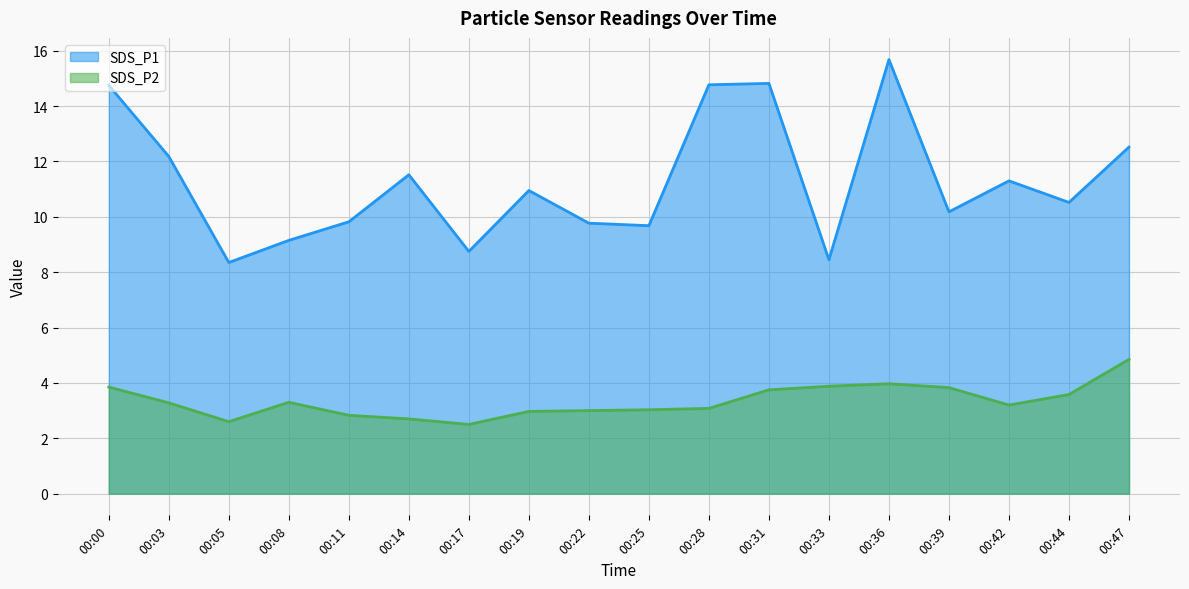

What is the average value of the SDS_P2 series?

3.3